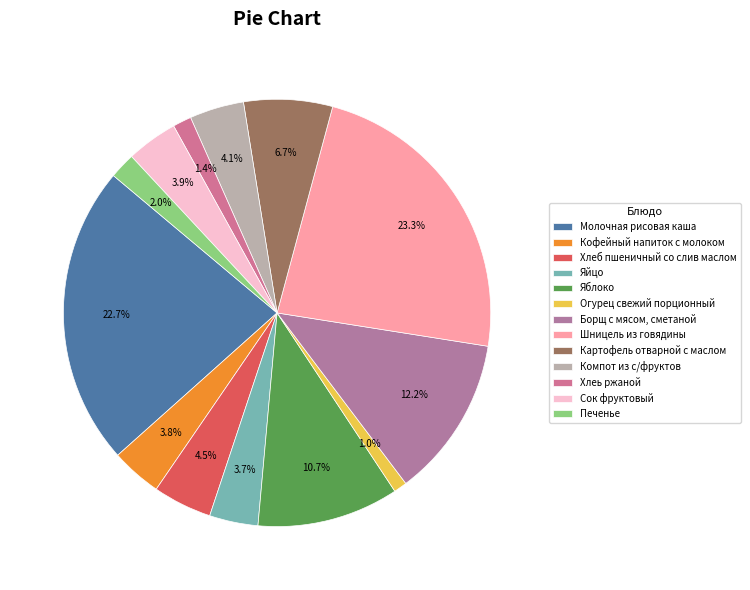

Rank the categories by value from highest to lowest.

Шницель из говядины, Молочная рисовая каша, Борщ с мясом, сметаной, Яблоко, Картофель отварной с маслом, Хлеб пшеничный со слив маслом, Компот из с/фруктов, Сок фруктовый, Кофейный напиток с молоком, Яйцо, Печенье, Хлеь ржаной, Огурец свежий порционный